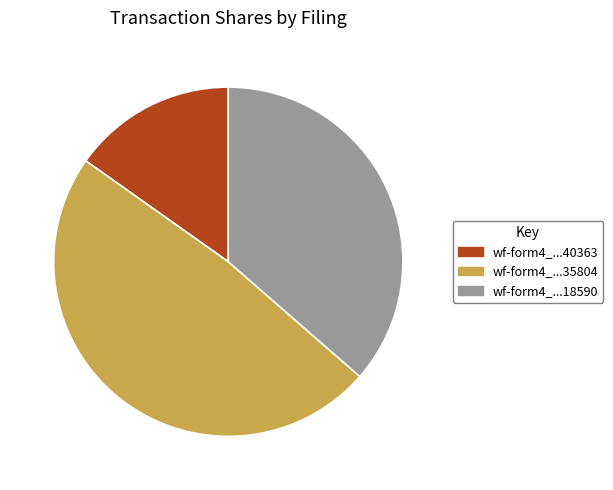

Does any single category account for the majority?

No